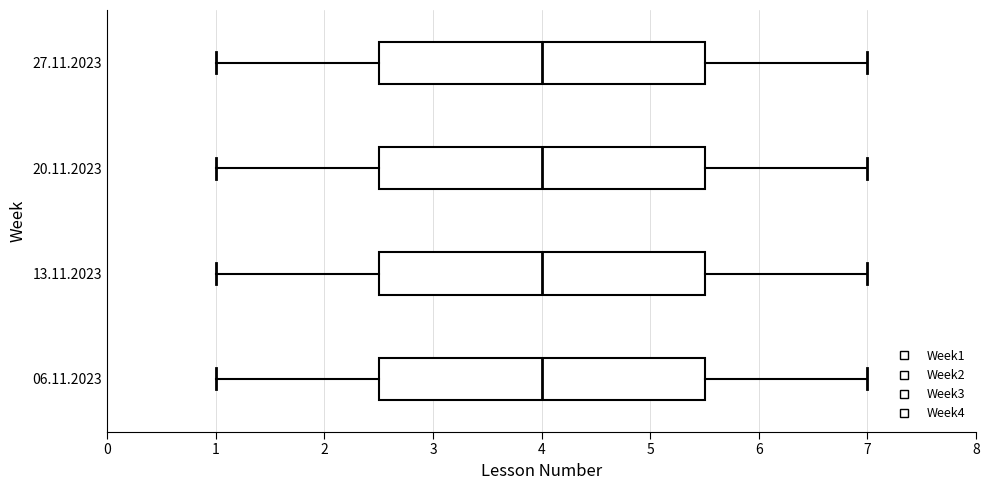

Reading bottom to top, read every box against the x-axis: the position of its median line, the range the box covers, and the ends of its whiskers. The values are not printed on the chart, so give them approximately, as read against the axis.

06.11.2023: median 4.0, box 2.5 to 5.5, whiskers 1.0 to 7.0
13.11.2023: median 4.0, box 2.5 to 5.5, whiskers 1.0 to 7.0
20.11.2023: median 4.0, box 2.5 to 5.5, whiskers 1.0 to 7.0
27.11.2023: median 4.0, box 2.5 to 5.5, whiskers 1.0 to 7.0